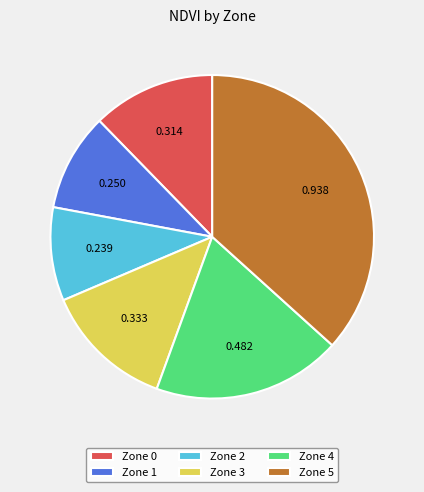

Is there a majority slice in this chart?

No